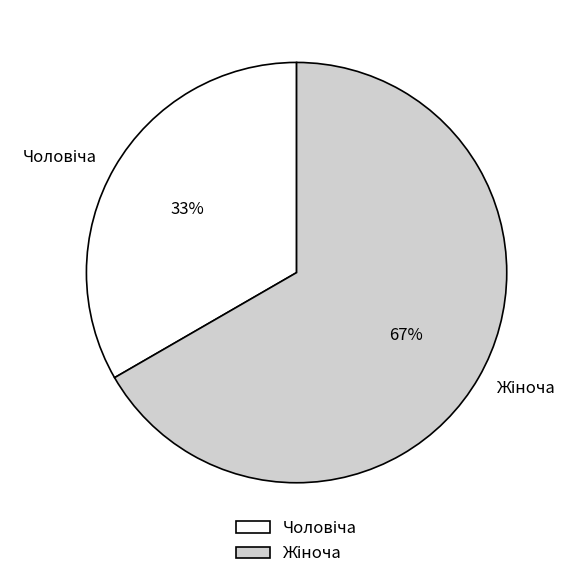

To the nearest percent, what is the average slice percentage?

50%